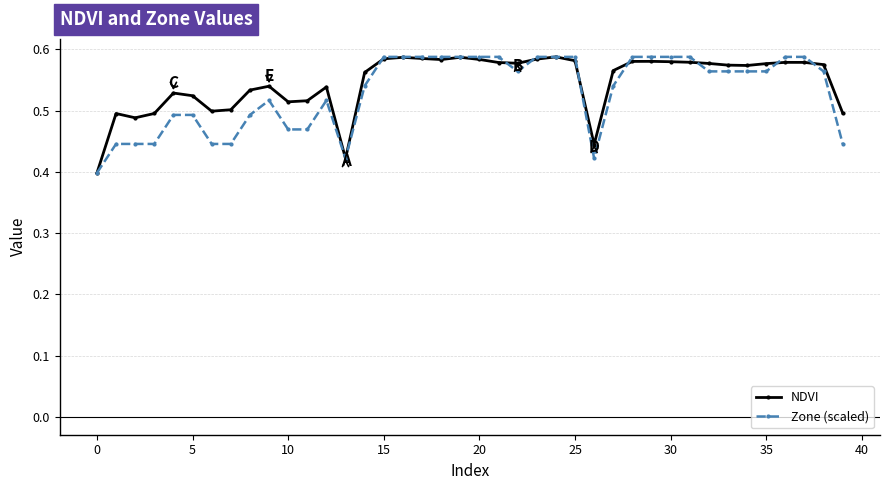

True or false: NDVI and Zone (scaled) cross at least once.

True